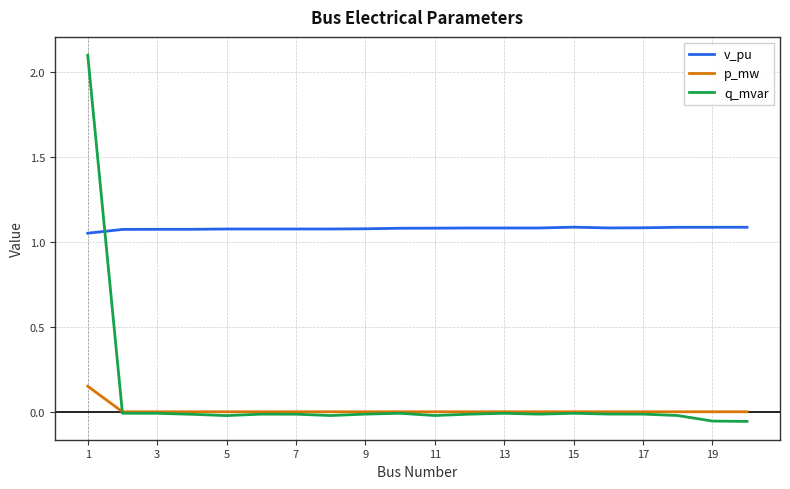

What are all the series names shown in the legend?

v_pu, p_mw, q_mvar